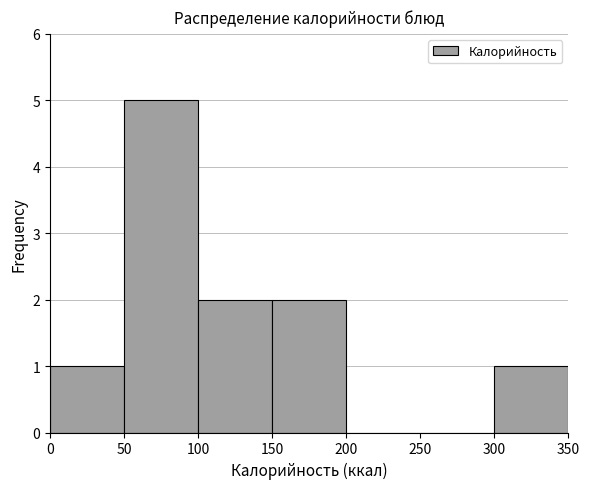

Reading left to right, transcribe this chart: for each bar, give the range it covers on the x-axis and its height. The values are not printed on the chart, so give them approximately, as read against the axis.

0 to 50: 1
50 to 100: 5
100 to 150: 2
150 to 200: 2
200 to 250: 0
250 to 300: 0
300 to 350: 1